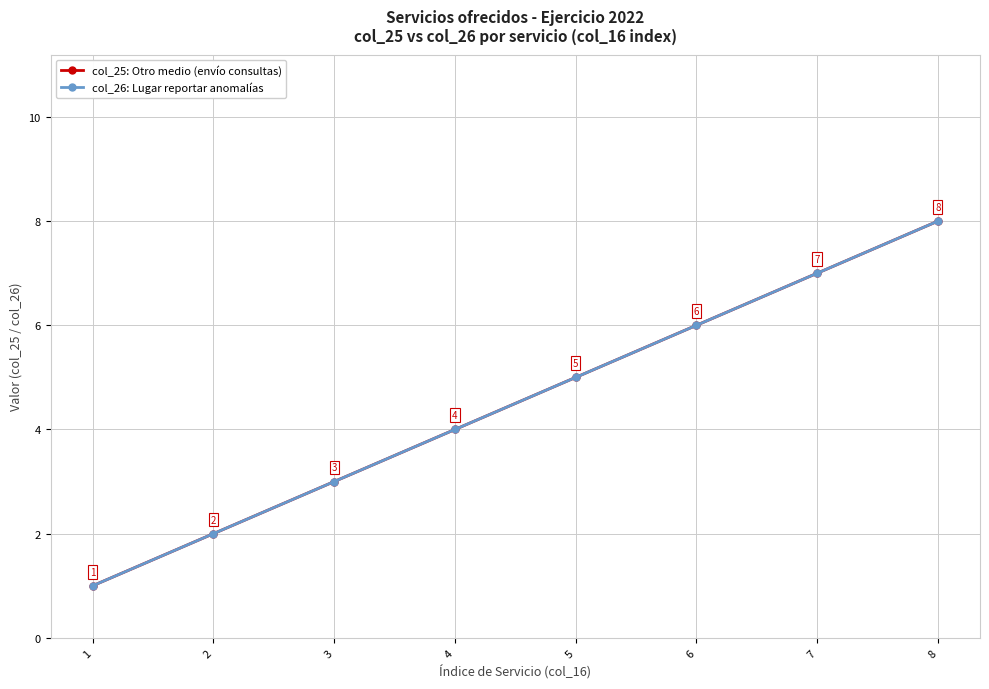

Is this an area chart (filled region under the line)?

No